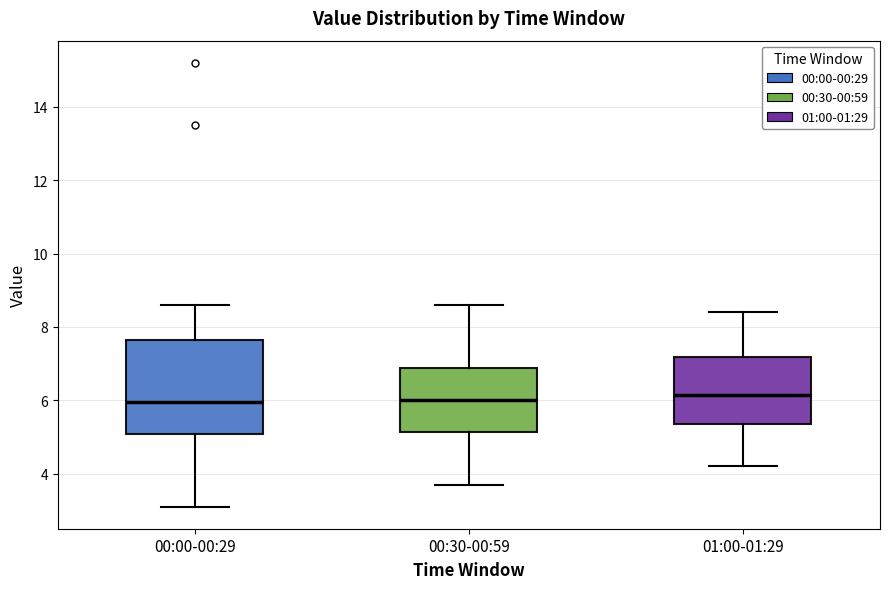

Reading left to right, read every box against the y-axis: the position of its median line, the range the box covers, and the ends of its whiskers. The values are not printed on the chart, so give them approximately, as read against the axis.

00:00-00:29: median 6.0, box 5.0 to 7.6, whiskers 3.2 to 8.6
00:30-00:59: median 6.0, box 5.2 to 6.8, whiskers 3.8 to 8.6
01:00-01:29: median 6.2, box 5.4 to 7.2, whiskers 4.2 to 8.4